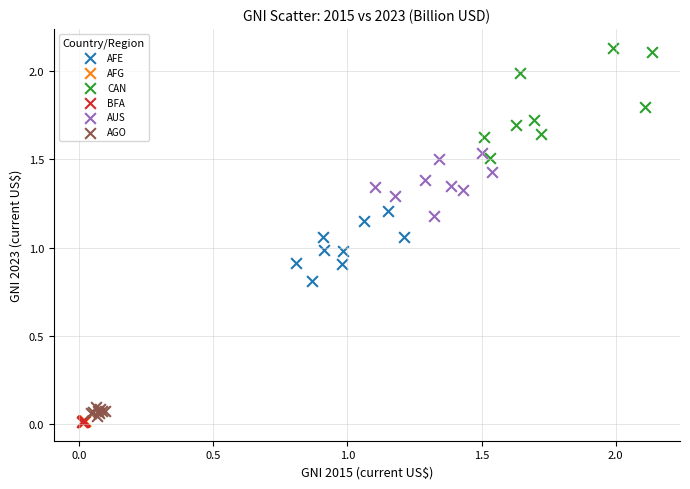

Which series reaches the maximum Y coordinate?

CAN